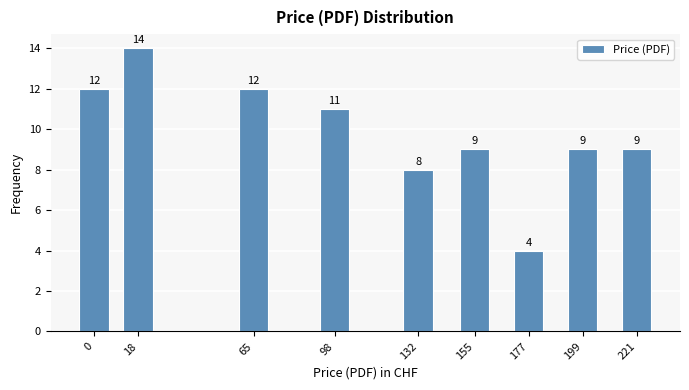

Reading left to right, transcribe all the data shown in this chart.

0=12	18=14	65=12	98=11	132=8	155=9	177=4	199=9	221=9